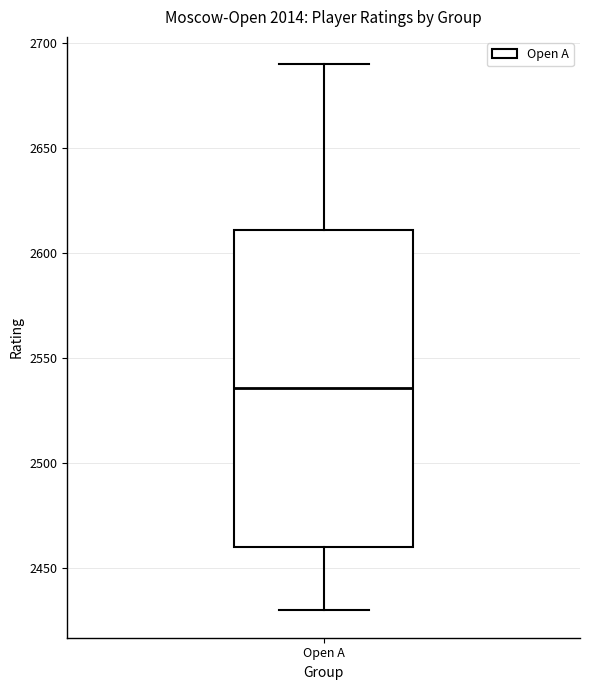

Where is the upper edge of the box for Open A on the y-axis? The values are not printed on the chart, so give them approximately, as read against the axis.

2610